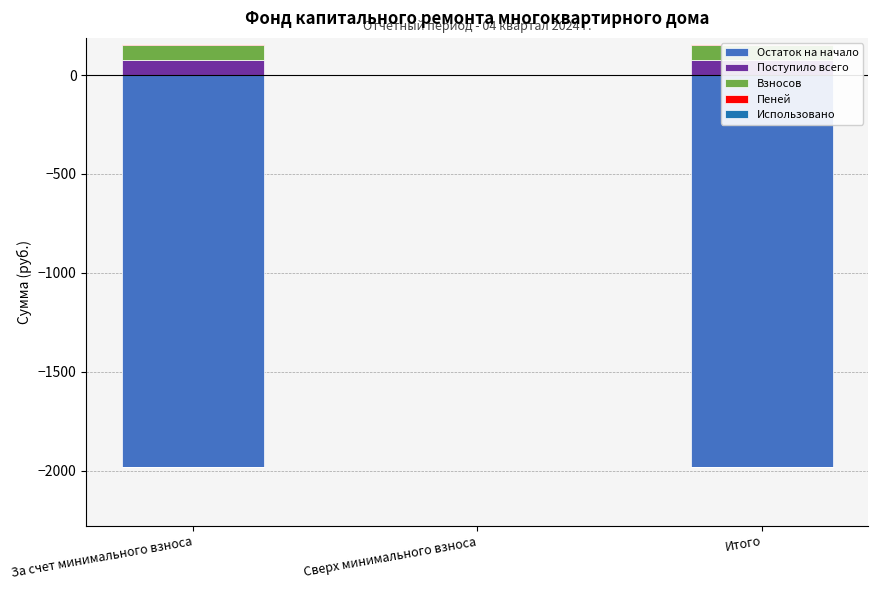

Rank the series by their maximum value, from highest to lowest.

Поступило всего, Взносов, Пеней, Остаток на начало, Использовано